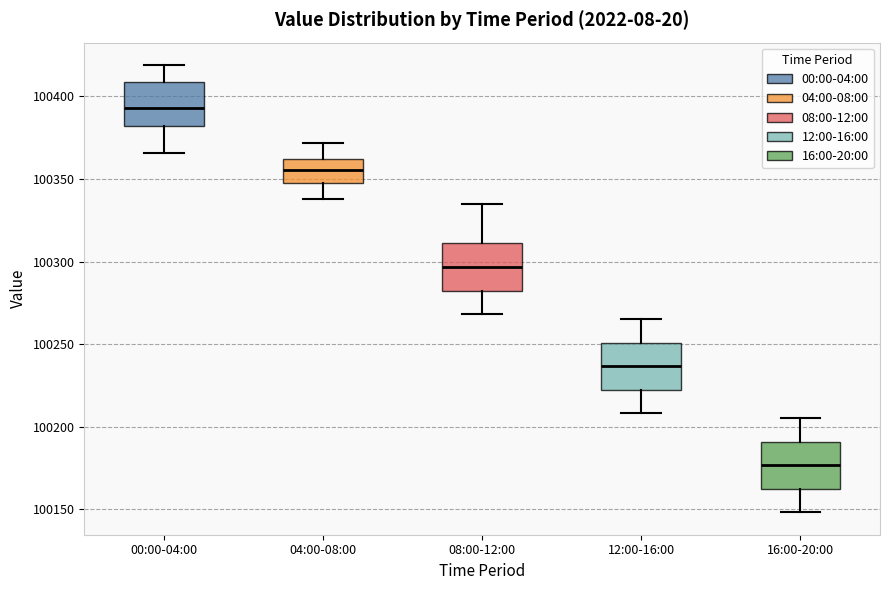

Which box has the lowest median line?

16:00-20:00